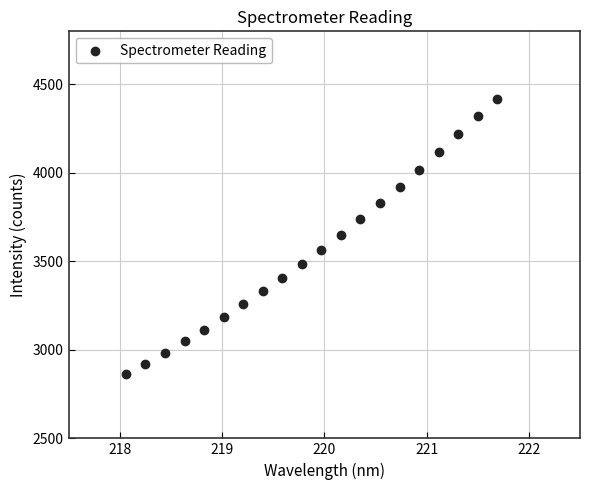

What is the range of X values (max minus min)?

3.6